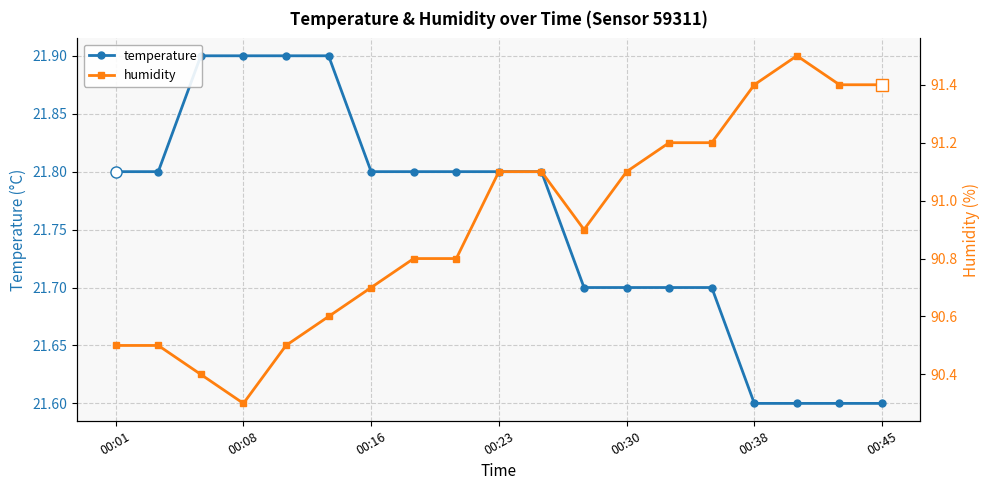

At 00:38, list the series in order from smallest to largest.

temperature, humidity